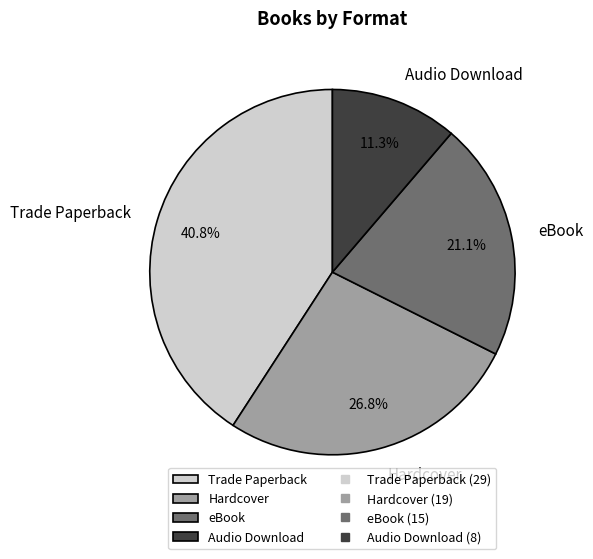

To the nearest percent, what is the difference between the Hardcover and Trade Paperback slice percentages?

14%